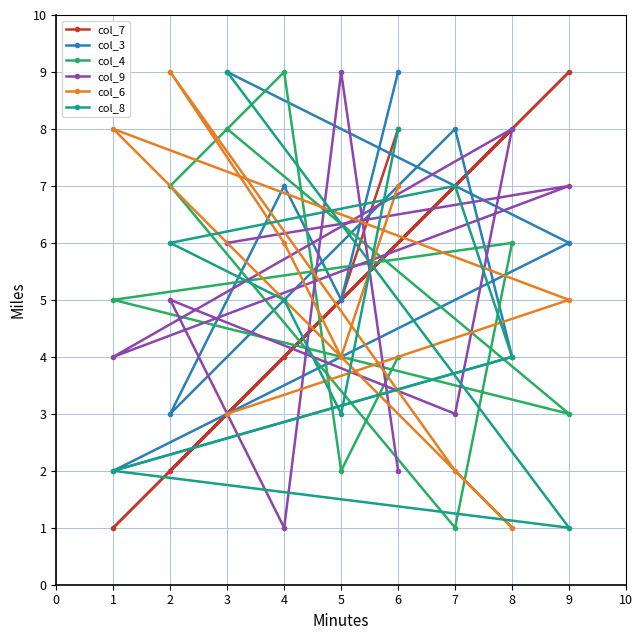

Reading left to right, transcribe all the data shown in this chart.

col_7: 1=1	2=2	3=3	4=4	5=5	6=8	7=7	8=8	9=9
col_3: 1=2	2=3	3=9	4=7	5=5	6=9	7=8	8=4	9=6
col_4: 1=5	2=7	3=8	4=9	5=2	6=4	7=1	8=6	9=3
col_9: 1=4	2=5	3=6	4=1	5=9	6=2	7=3	8=8	9=7
col_6: 1=8	2=9	3=3	4=6	5=4	6=7	7=2	8=1	9=5
col_8: 1=2	2=6	3=9	4=5	5=3	6=8	7=7	8=4	9=1